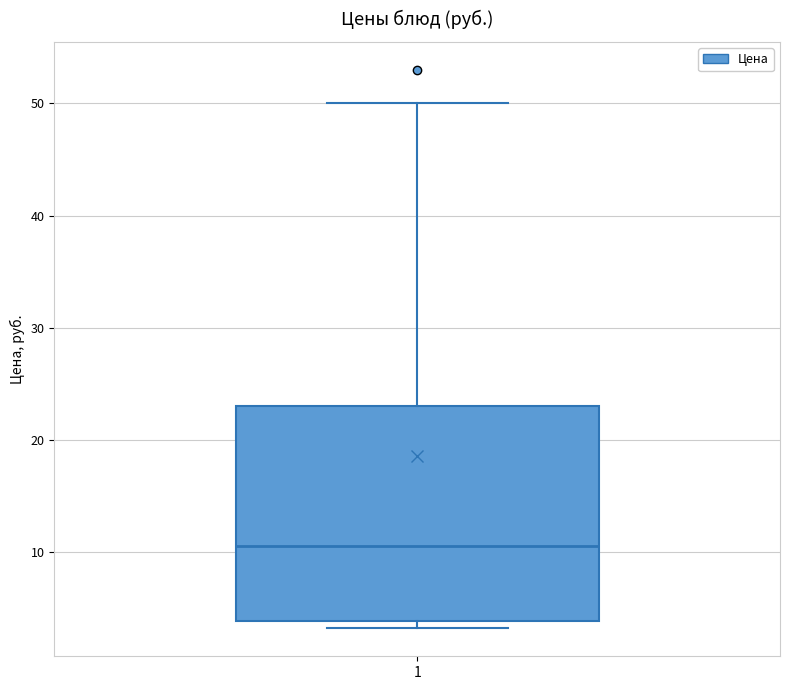

Transcribe this box plot: give where the median line is, the range the box spans, and where the two whiskers end, as read against the y-axis. The values are not printed on the chart, so give them approximately, as read against the axis.

median 11, box 4 to 23, whiskers 3 to 50